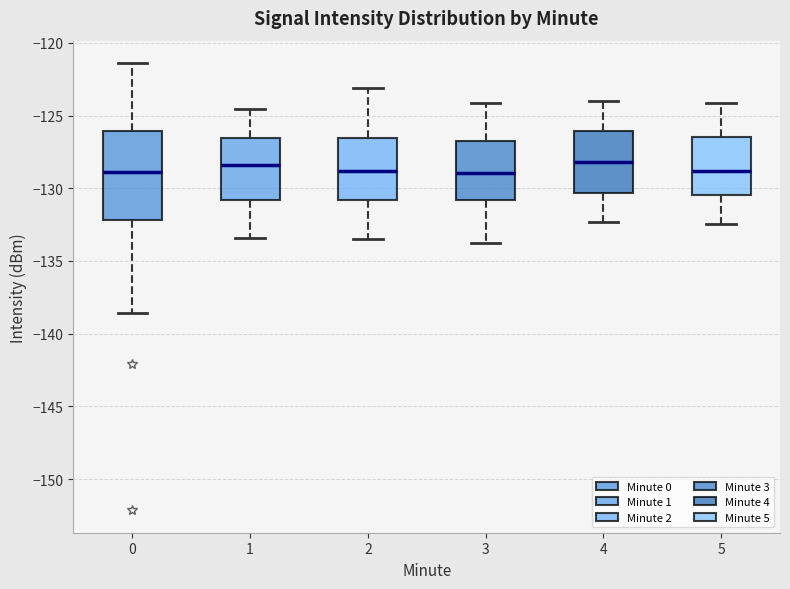

Where is the upper edge of the box at x = 3 on the y-axis? The values are not printed on the chart, so give them approximately, as read against the axis.

-127.0